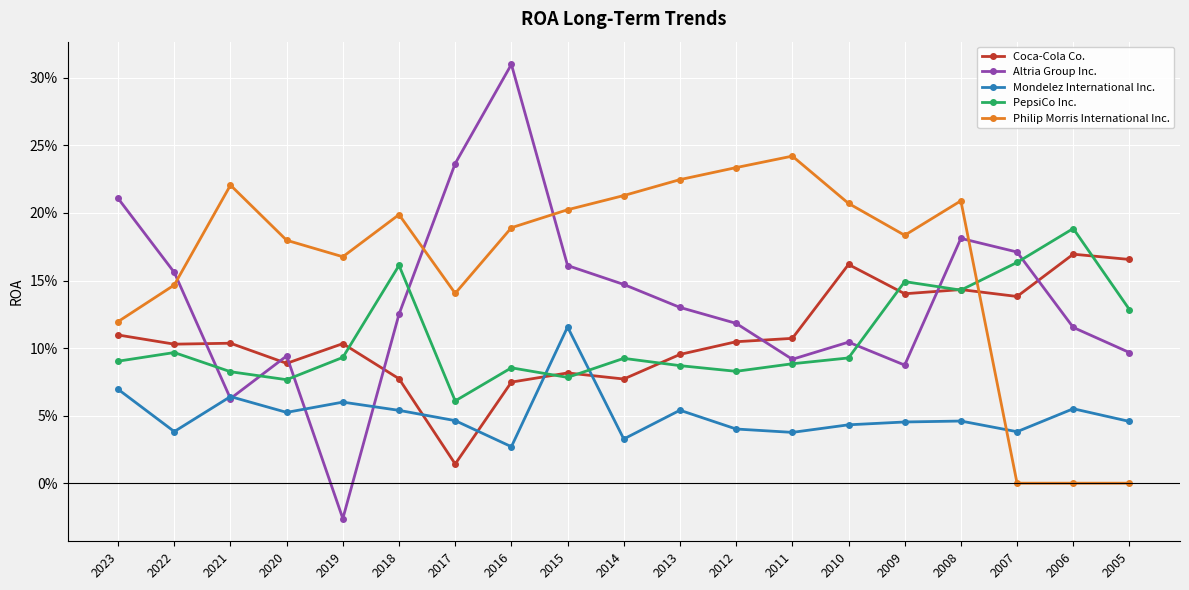

What are all the series names shown in the legend?

Coca-Cola Co., Altria Group Inc., Mondelez International Inc., PepsiCo Inc., Philip Morris International Inc.